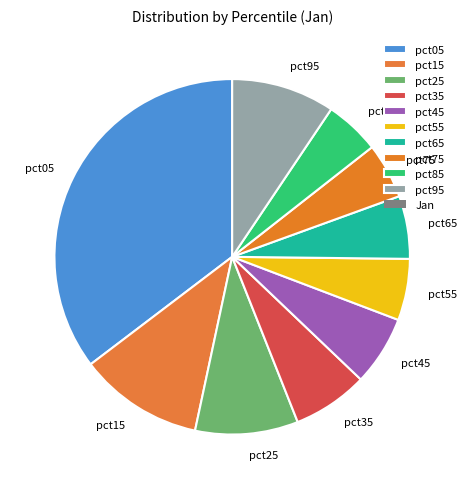

Which slice is the largest?

pct05